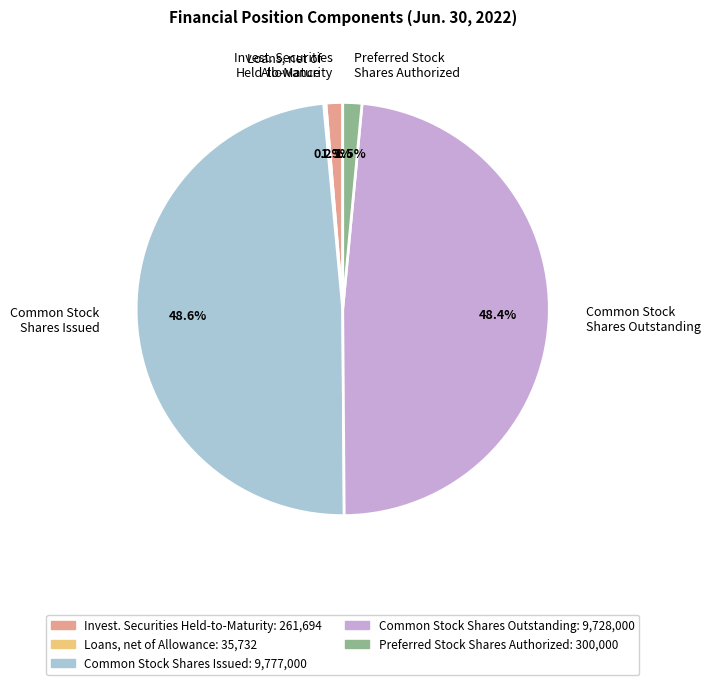

Approximately how many times larger is the value at Common Stock Shares Outstanding compared to Invest. Securities Held-to-Maturity?

37.2